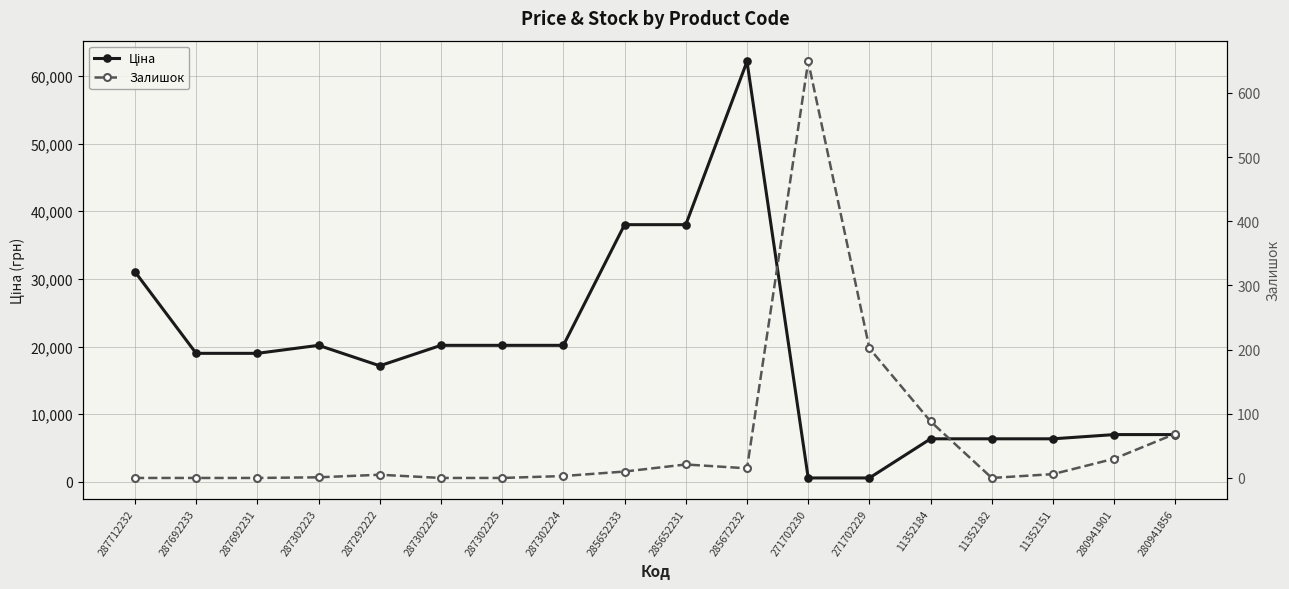

Where is the first local minimum for Залишок?

285672232